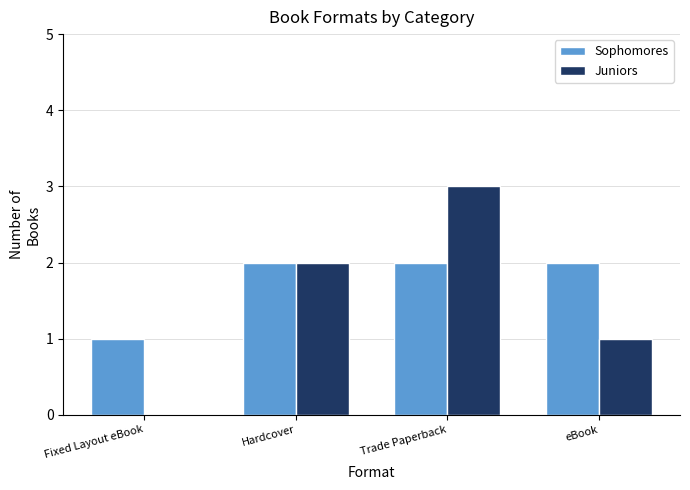

What are all the series names shown in the legend?

Sophomores, Juniors